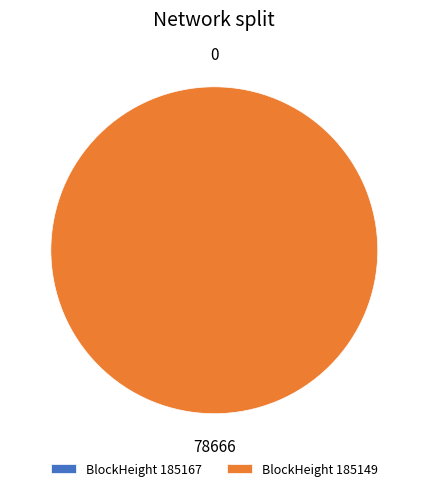

How many slices are in this pie chart?

2